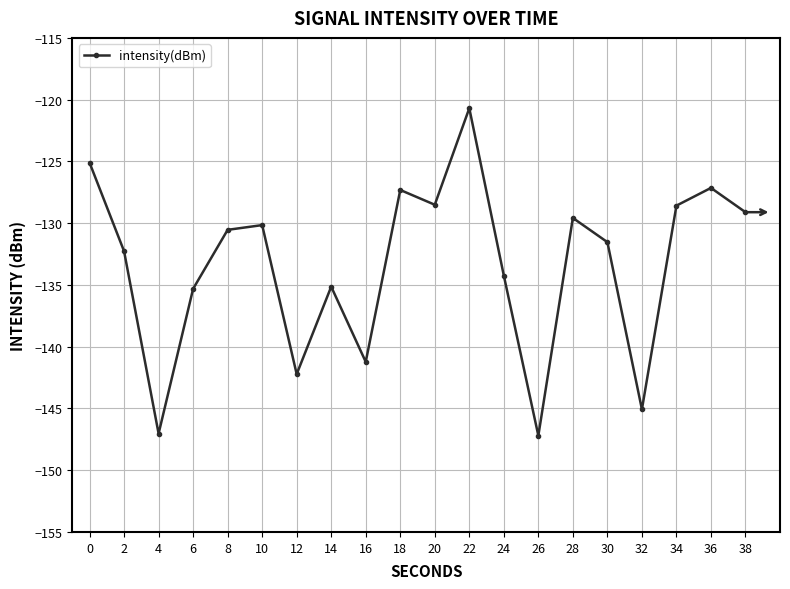

How many lines are shown in the chart?

1